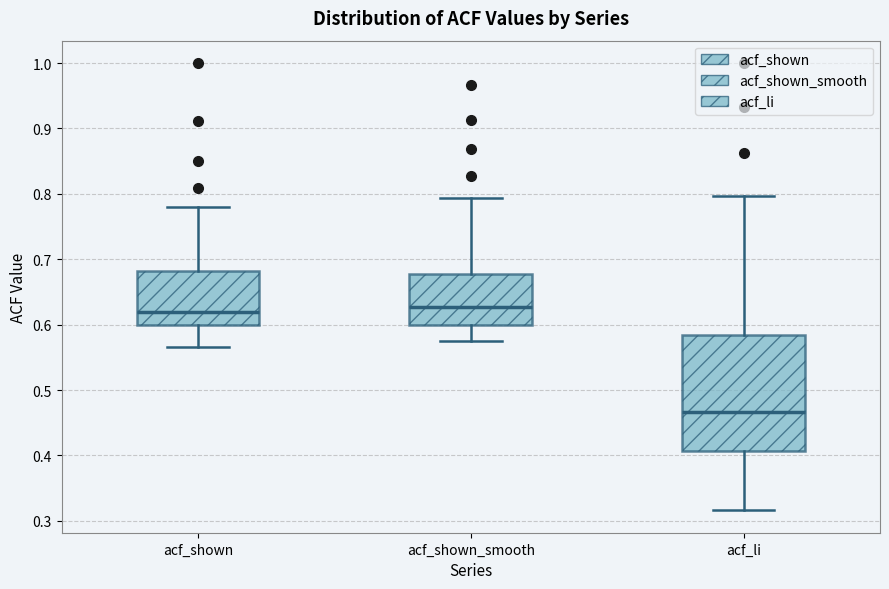

Which box's median line is the lowest?

acf_li